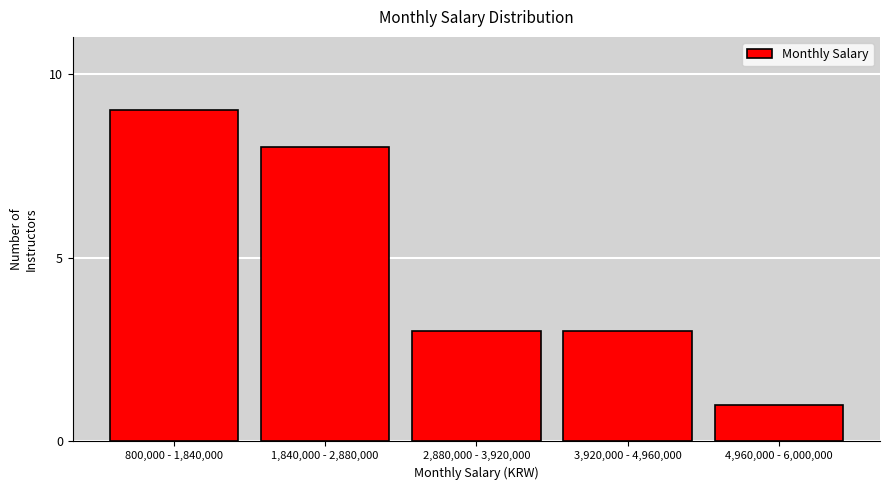

Reading right to left, list all the values displayed in this chart.

1	3	3	8	9